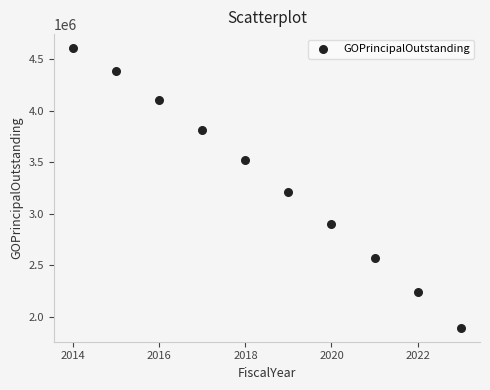

What is the average Y value?

3324800